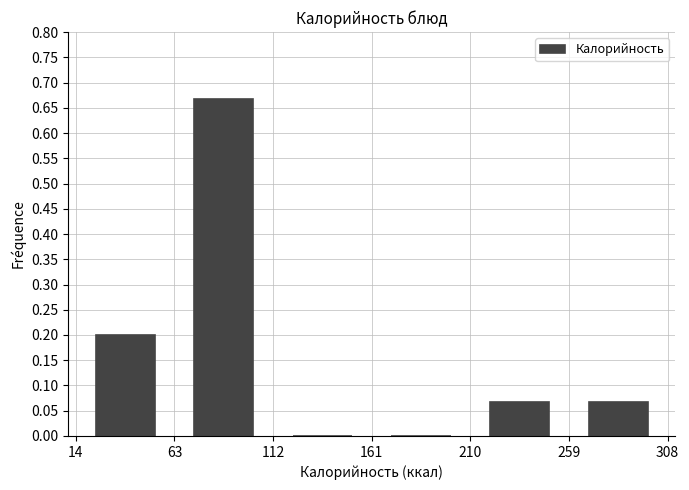

Reading left to right, list every bar in this chart as the range it spans on the x-axis followed by its height. The values are not printed on the chart, so give them approximately, as read against the axis.

14 to 63: 0.200
63 to 112: 0.665
112 to 161: 0
161 to 210: 0
210 to 259: 0.065
259 to 308: 0.065